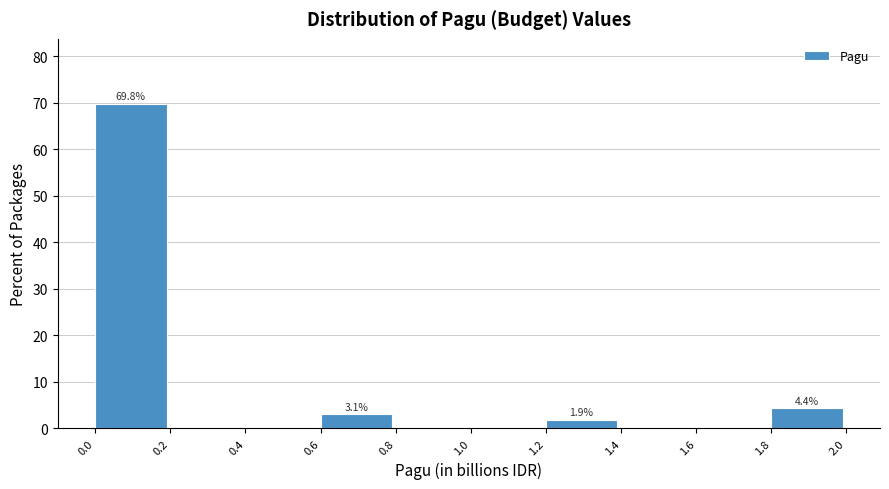

Which range on the x-axis has the tallest bar?

0.0 to 0.2